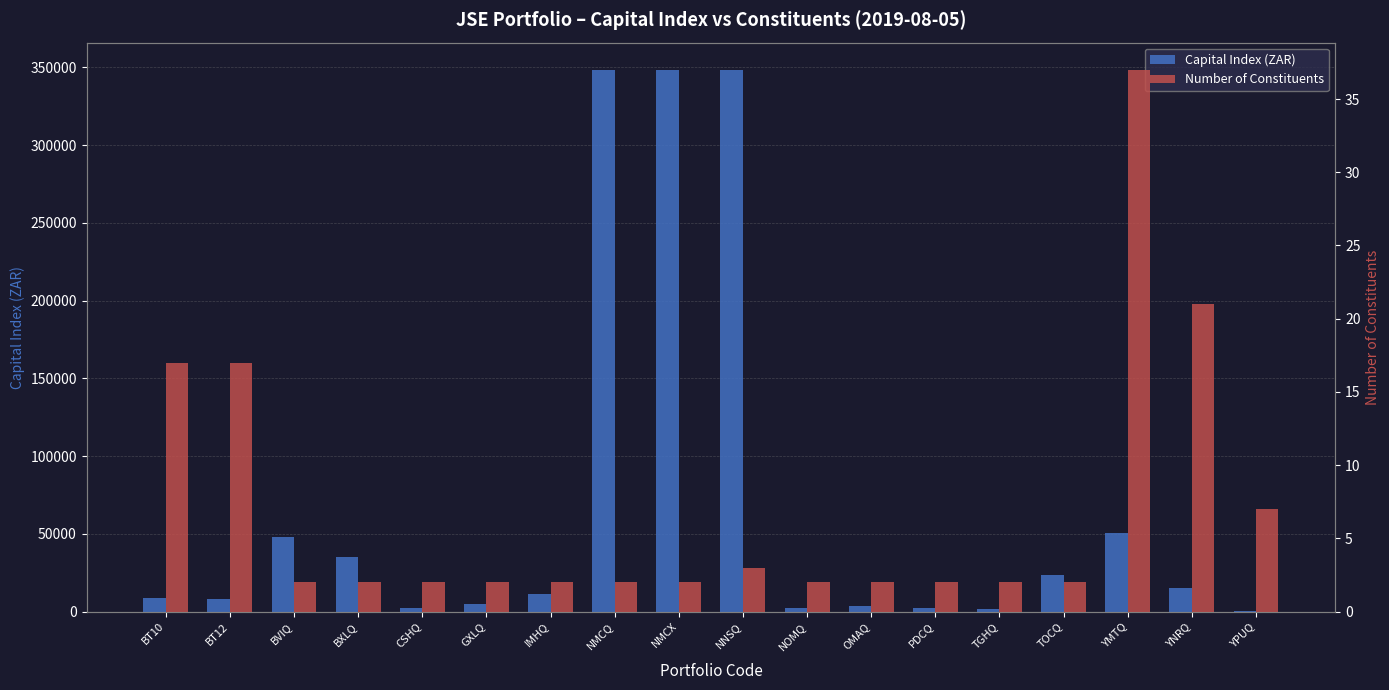

Rank the series by their average value, from highest to lowest.

Capital Index (ZAR), Number of Constituents